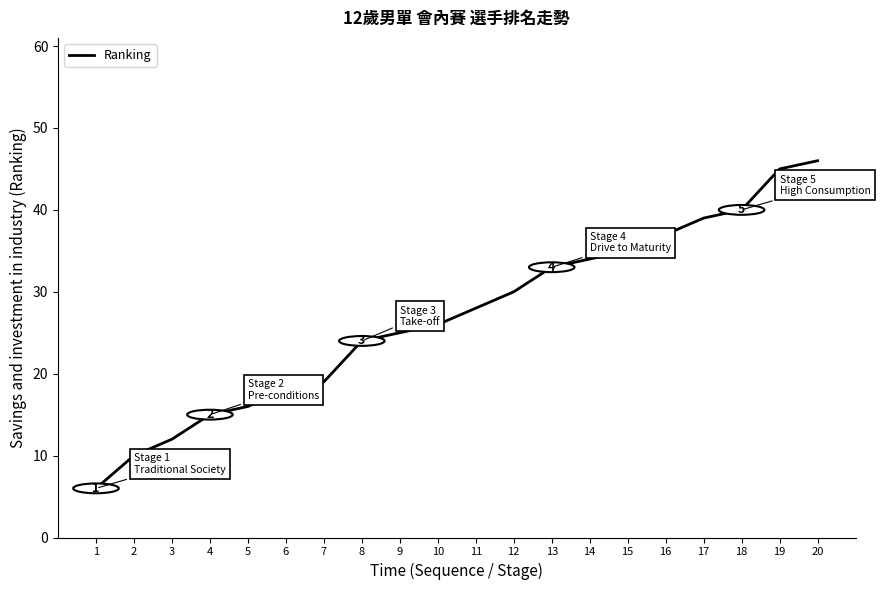

Reading left to right, list all the values displayed in this chart.

6	10	12	15	16	18	19	24	25	26	28	30	33	34	35	37	39	40	45	46